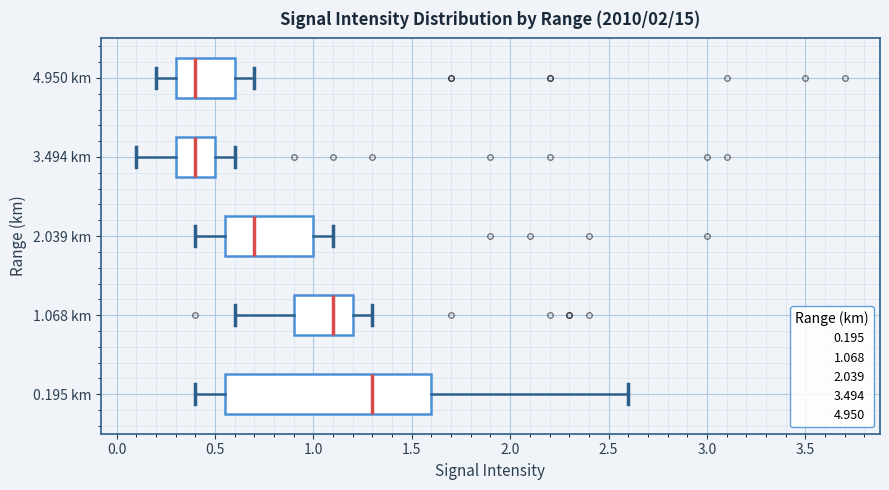

Comparing the boxes themselves (not the whiskers), which one is the widest?

0.195 km